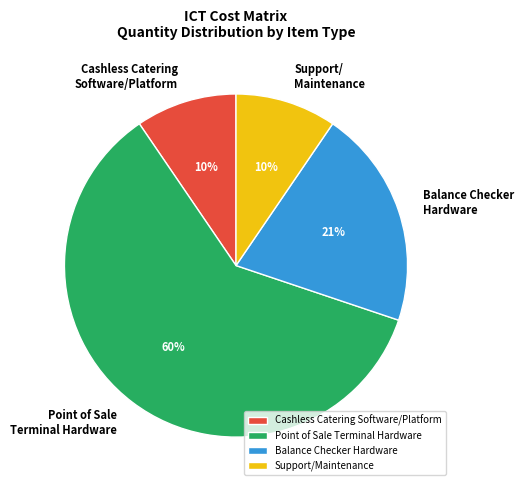

To the nearest percent, what percentage of the pie is Cashless Catering Software/Platform?

10%